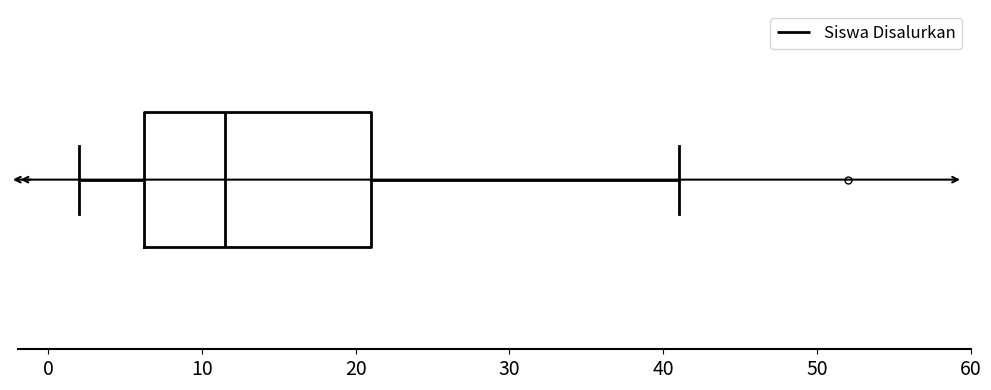

Read this box plot against the x-axis: the position of the median line, the range covered by the box, and the ends of both whiskers. The values are not printed on the chart, so give them approximately, as read against the axis.

median 12, box 6 to 21, whiskers 2 to 41